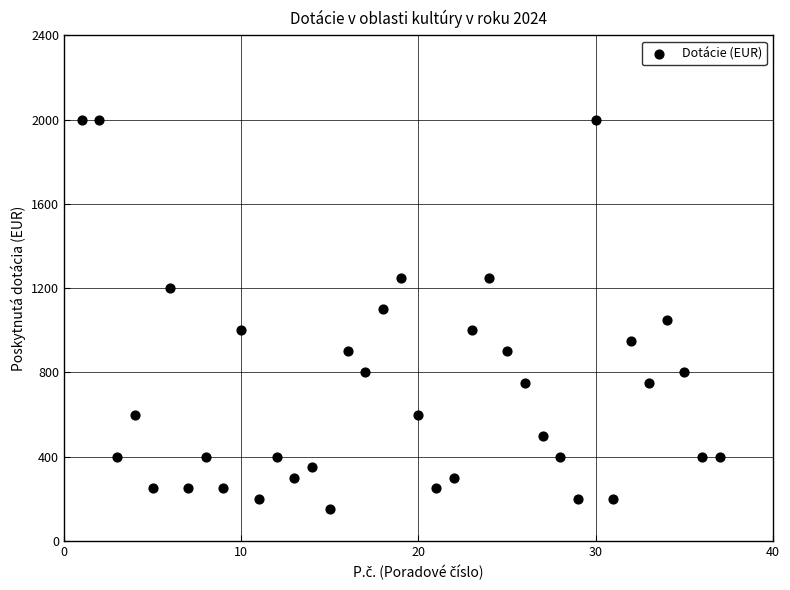

What is the range of Y values (max minus min)?

1850